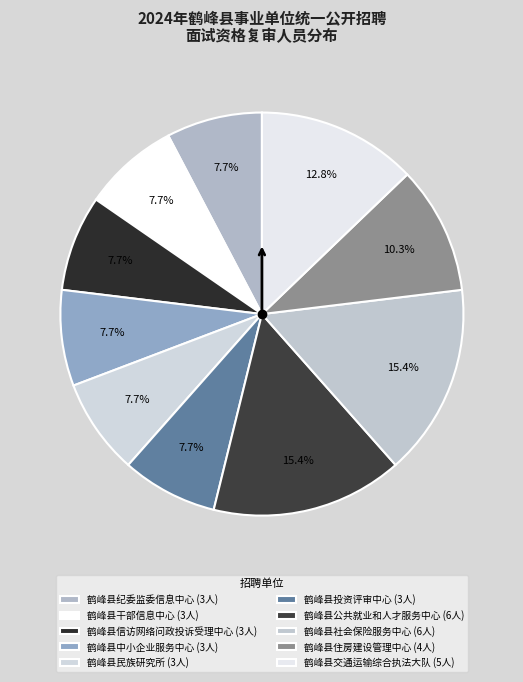

Count the number of slices in the pie.

10